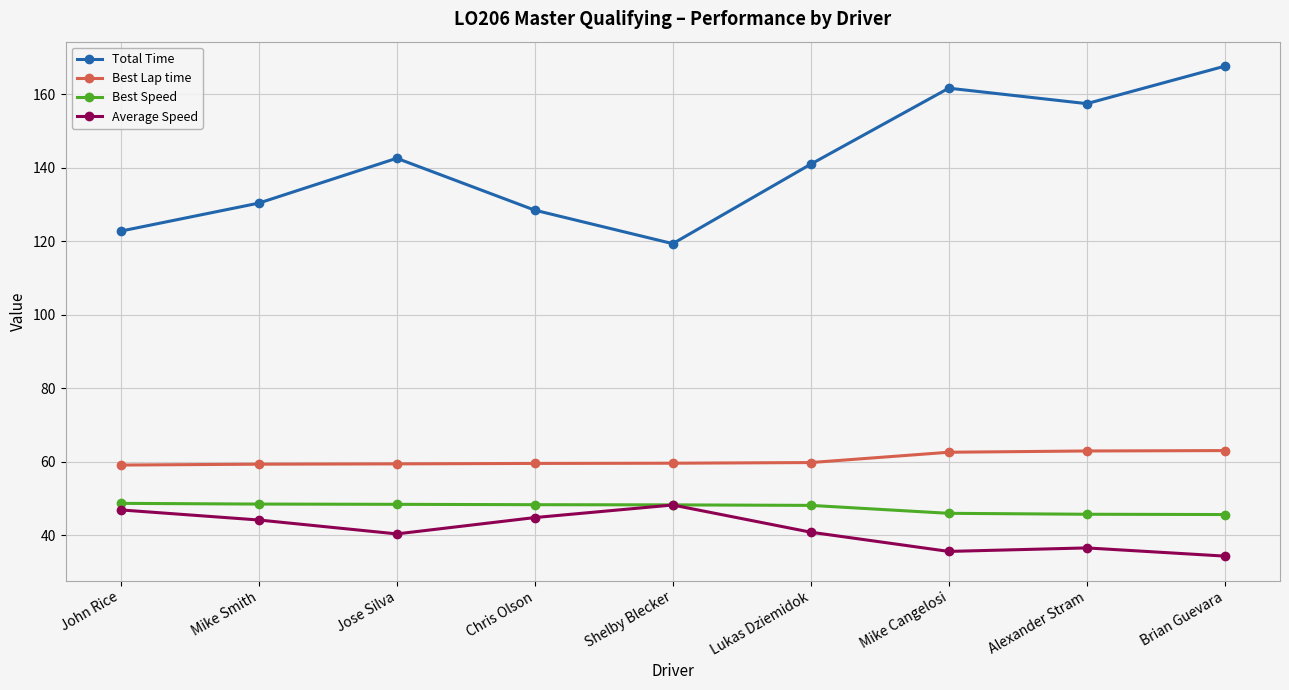

True or false: Best Speed and Best Lap time cross at least once.

False